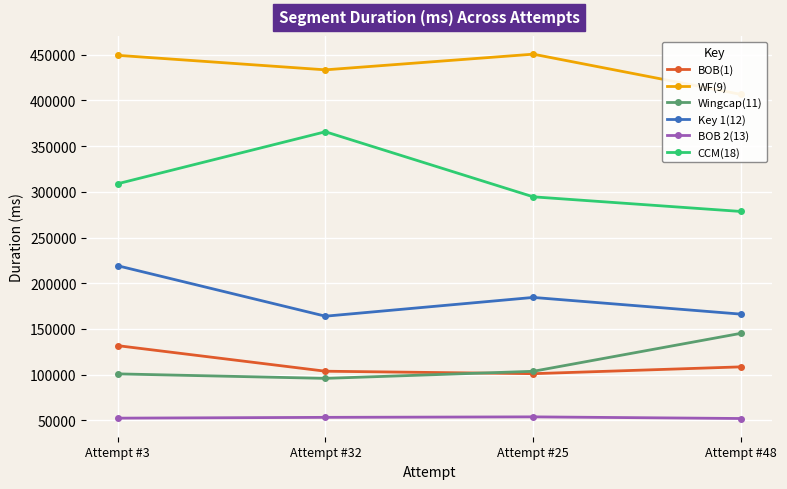

How many interior local peaks does the BOB 2(13) series have?

1